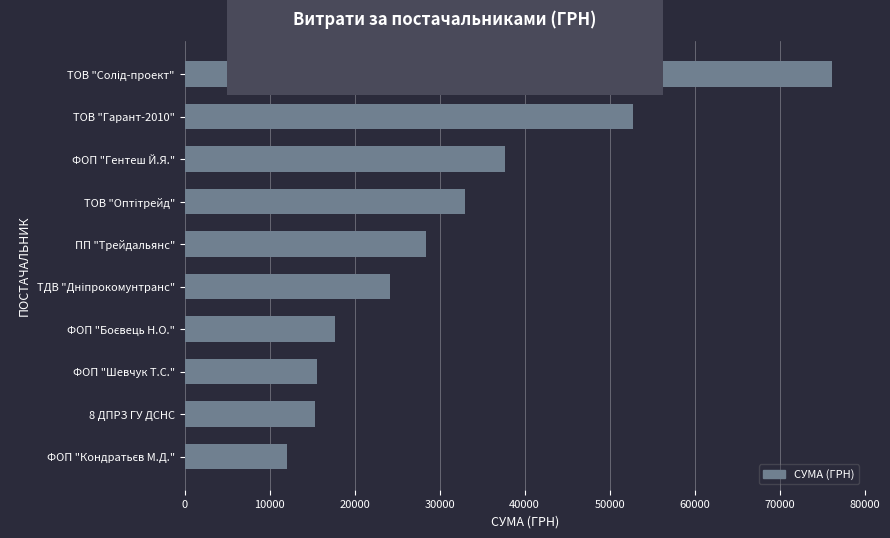

What is the smallest value displayed?

12048.0